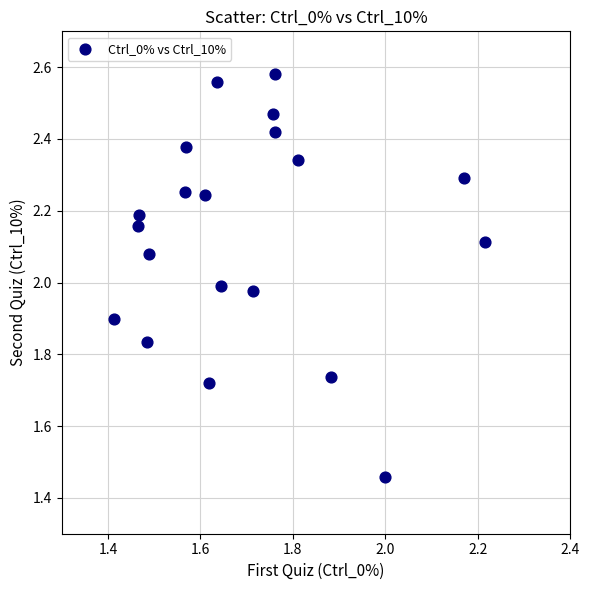

What is the range of X values (max minus min)?

0.8